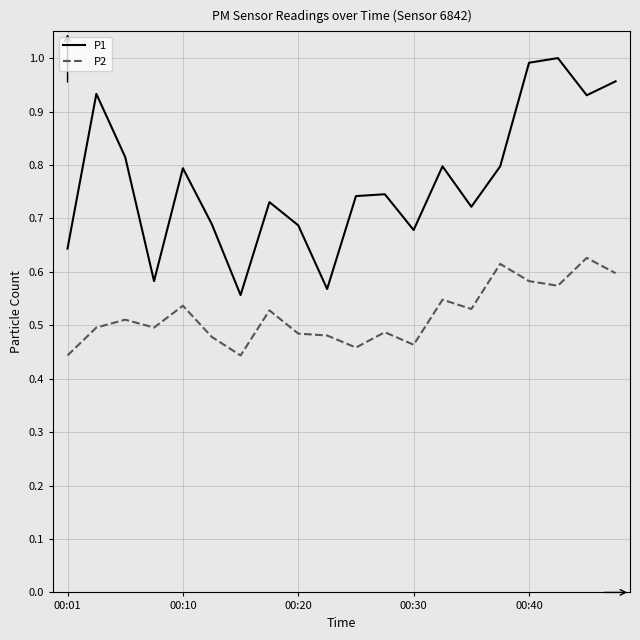

What is the difference between the maximum and minimum values in the P2 series?

0.2